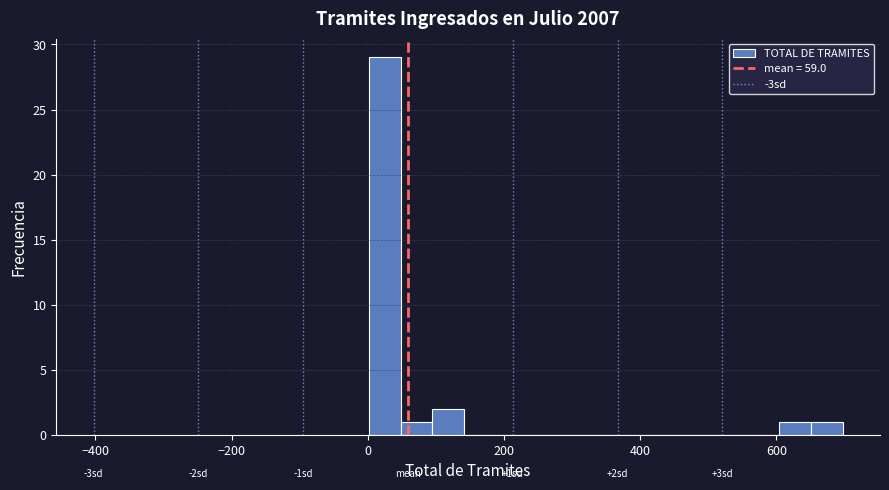

Read against the x-axis, roughly where is the centre of the tallest bar?

20